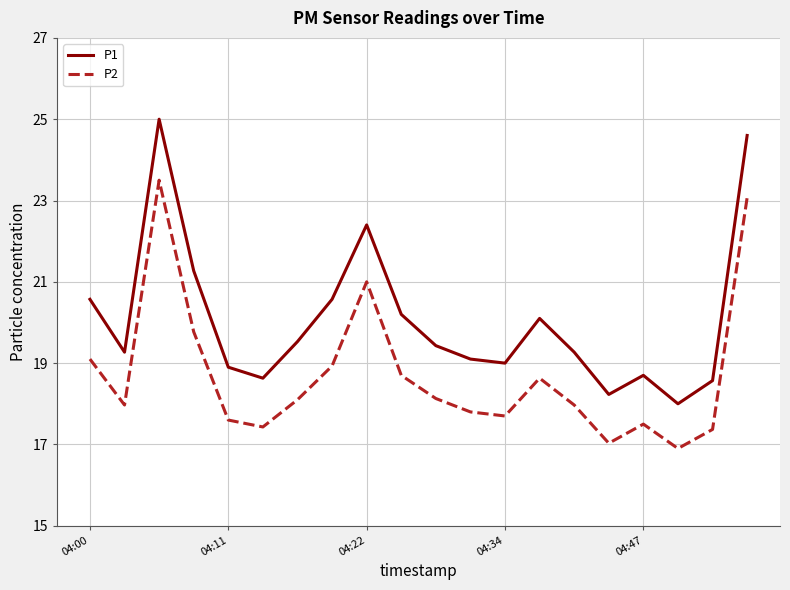

Which series has the widest spread of values?

P1